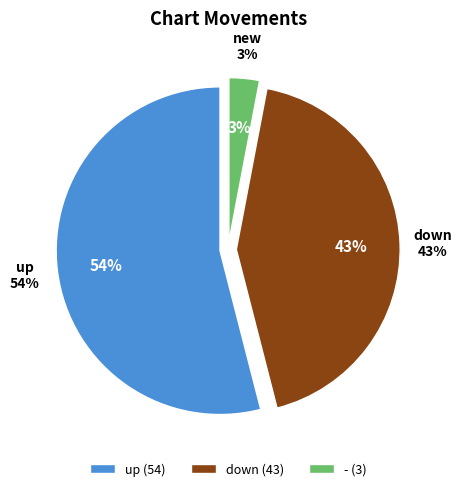

Which category has the biggest portion of the pie?

up